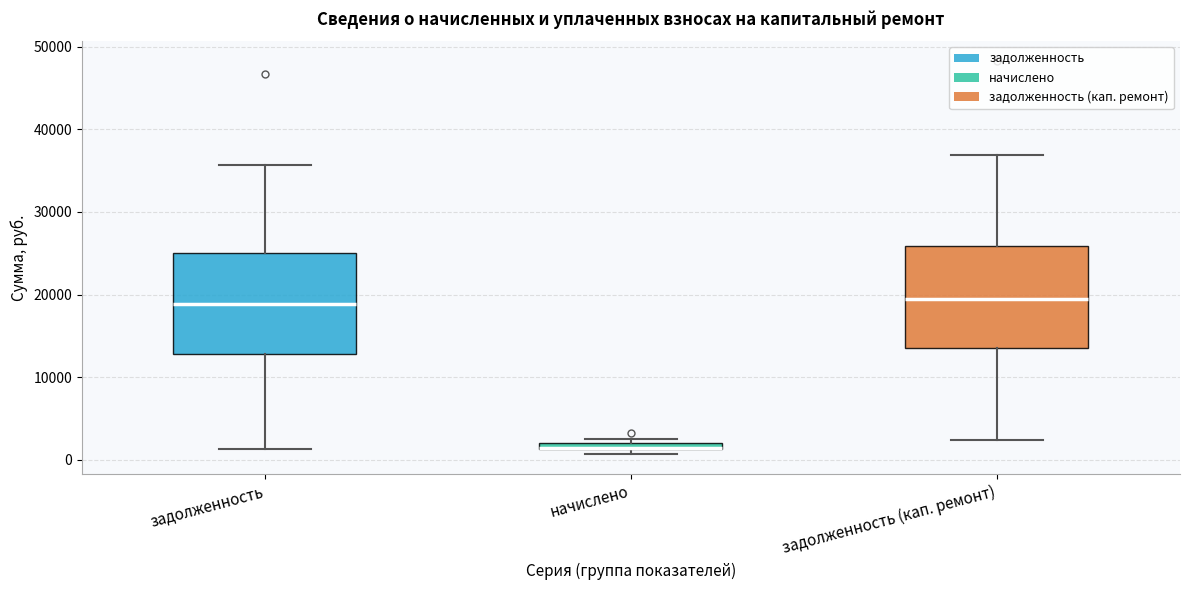

Where is the upper edge of the box for задолженность (кап. ремонт) on the y-axis? The values are not printed on the chart, so give them approximately, as read against the axis.

26000